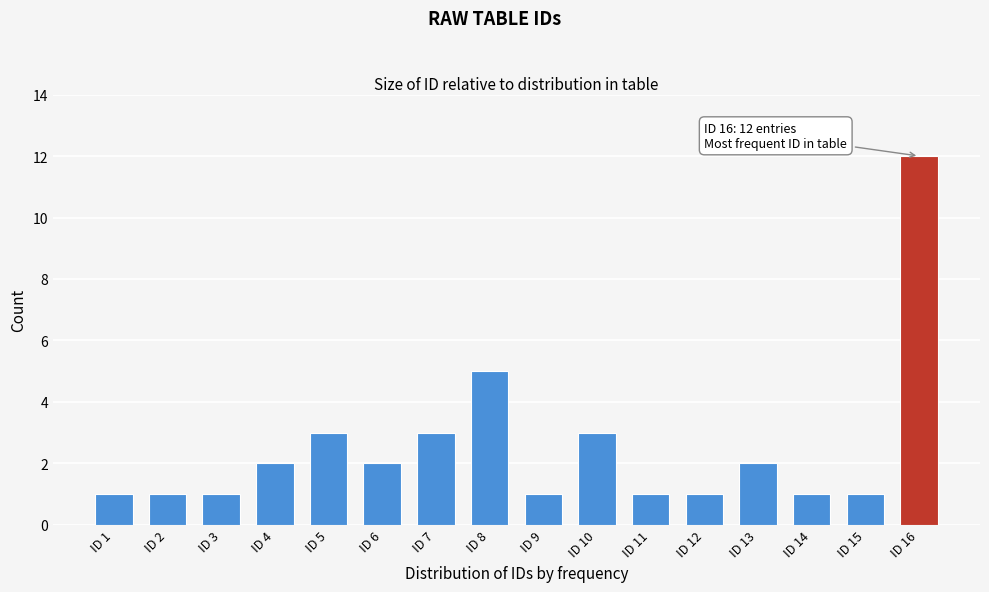

Reading left to right, what are all the values shown in this chart?

1	1	1	2	3	2	3	5	1	3	1	1	2	1	1	12